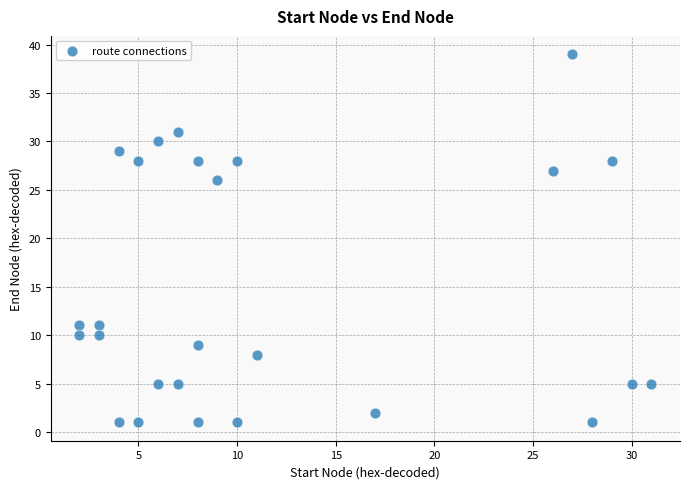

What is the range of X values (max minus min)?

29